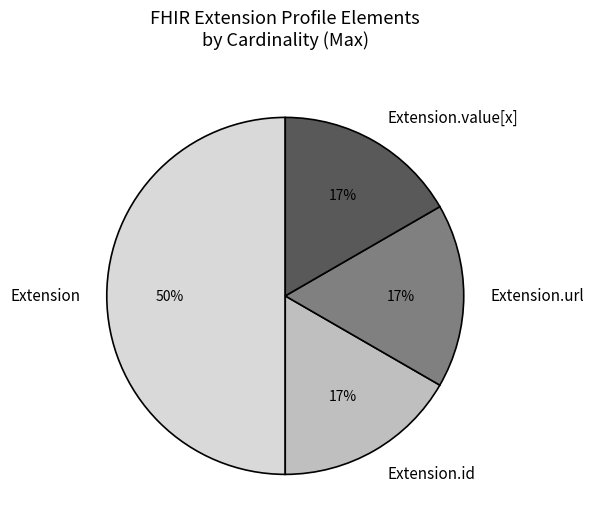

To the nearest percent, what is the difference between the largest and smallest slice percentages?

33%